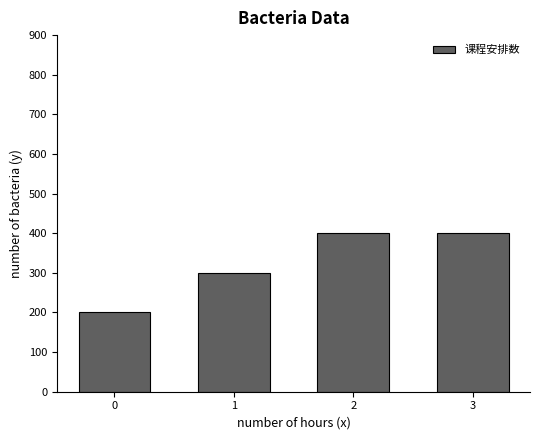

The value at 1 is 420. True or false?

False